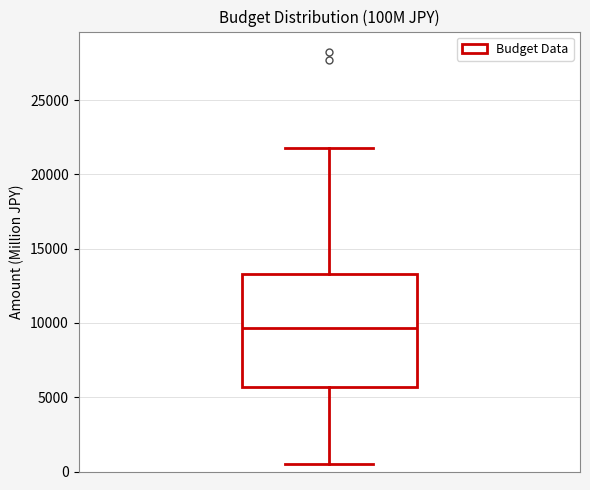

Where does the upper whisker of the box end on the y-axis? The values are not printed on the chart, so give them approximately, as read against the axis.

22000